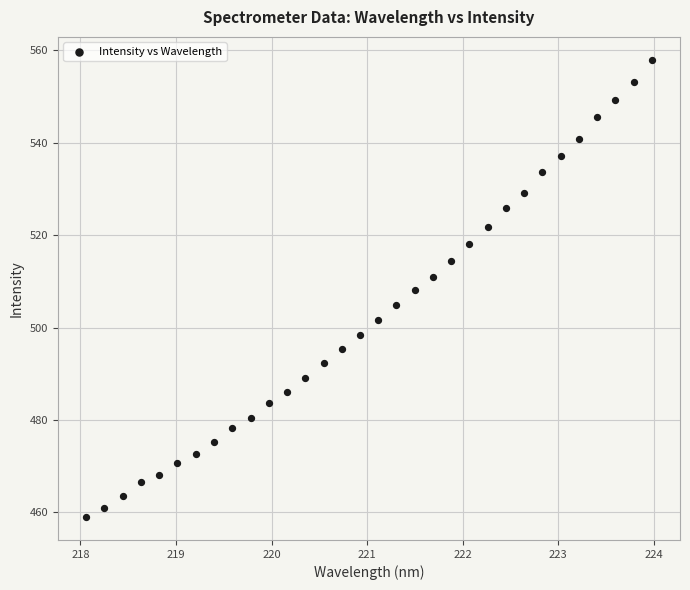

What is the range of Y values (max minus min)?

99.0